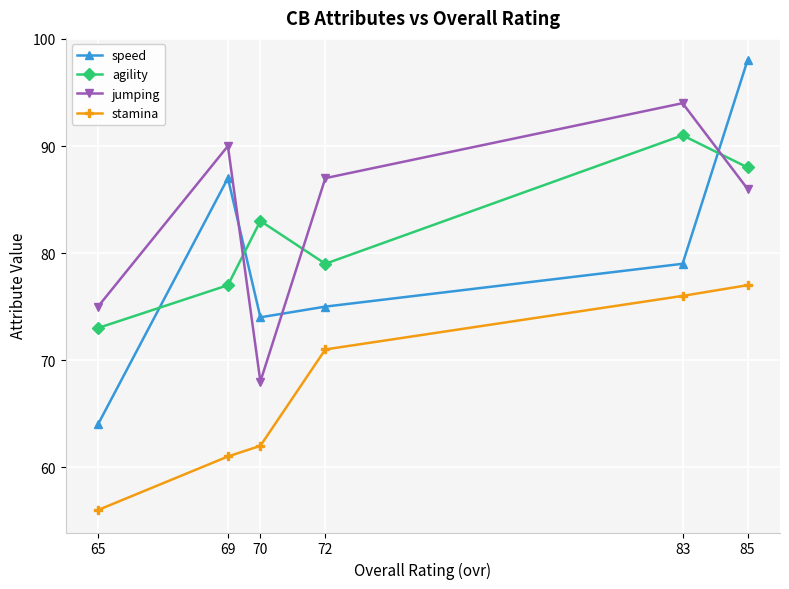

True or false: stamina has a value of 49 at 85.

False